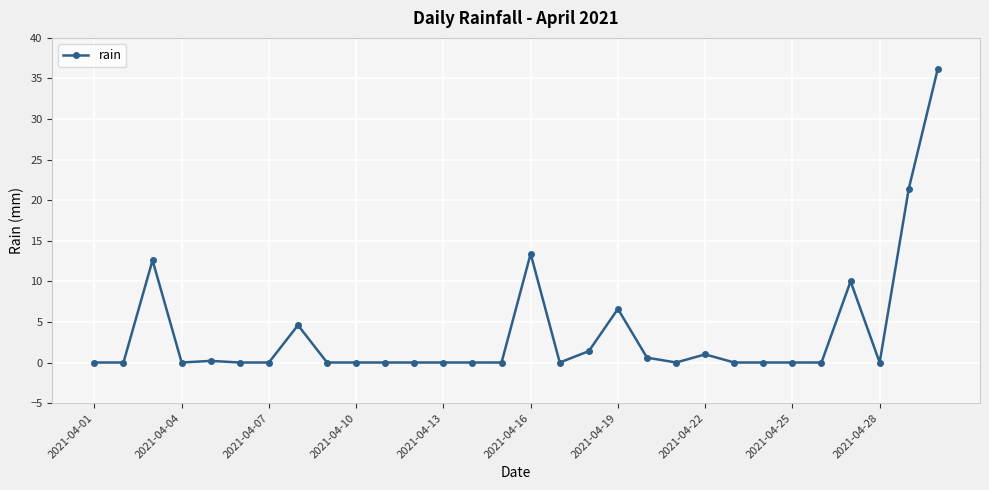

What is the difference between the second highest and minimum values?

21.4